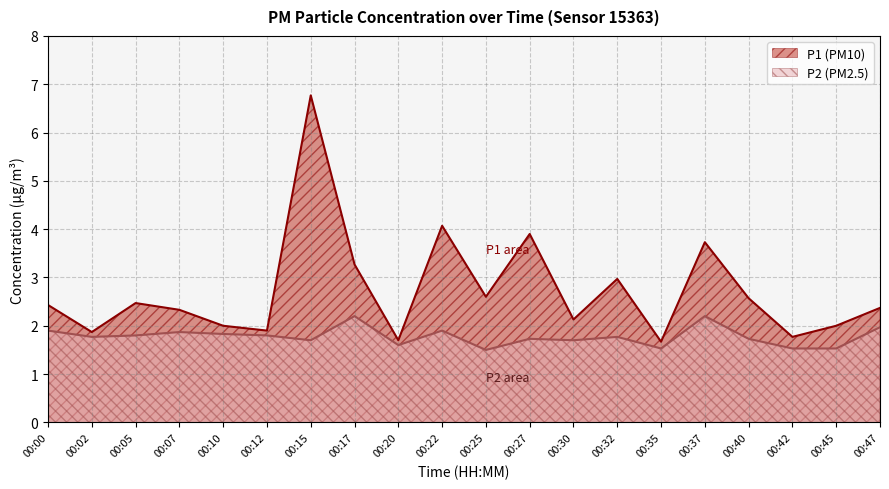

Reading left to right, extract all data points from this chart.

P1: 2.4	1.9	2.5	2.3	2.0	1.9	6.8	3.3	1.7	4.1	2.6	3.9	2.1	3.0	1.7	3.7	2.6	1.8	2.0	2.4
P2: 1.9	1.8	1.8	1.9	1.8	1.8	1.7	2.2	1.6	1.9	1.5	1.7	1.7	1.8	1.5	2.2	1.7	1.5	1.5	2.0